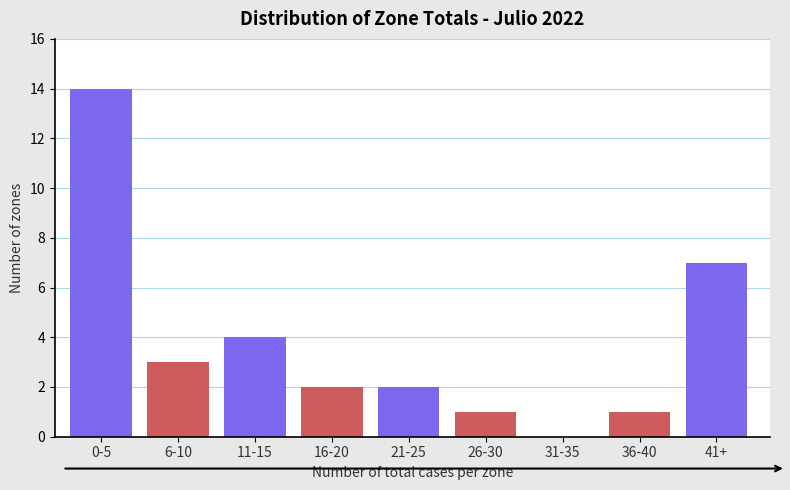

Reading left to right, what are all the values shown in this chart?

0-5=14	6-10=3	11-15=4	16-20=2	21-25=2	26-30=1	31-35=0	36-40=1	41+=7